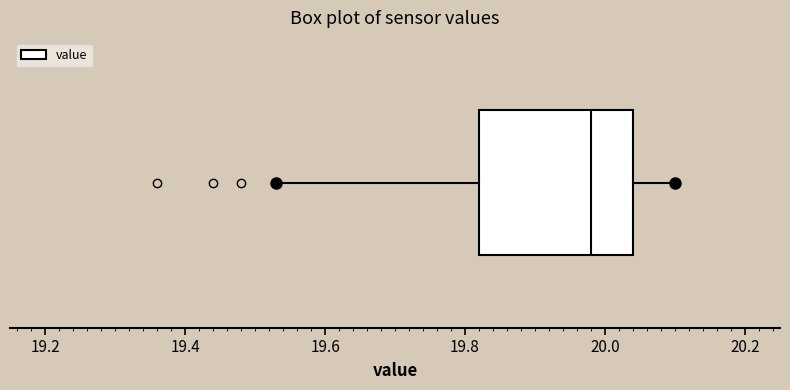

Transcribe this box plot: give where the median line is, the range the box spans, and where the two whiskers end, as read against the x-axis. The values are not printed on the chart, so give them approximately, as read against the axis.

median 19.98, box 19.82 to 20.04, whiskers 19.54 to 20.10